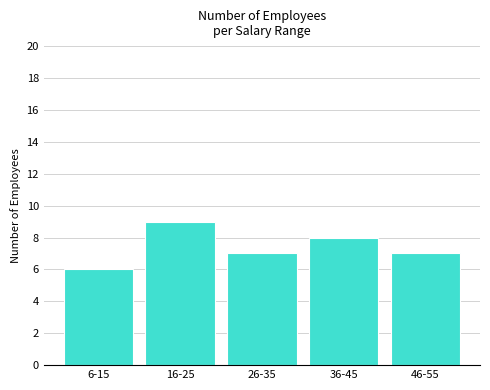

Reading left to right, what are all the values shown in this chart?

6-15=6	16-25=9	26-35=7	36-45=8	46-55=7